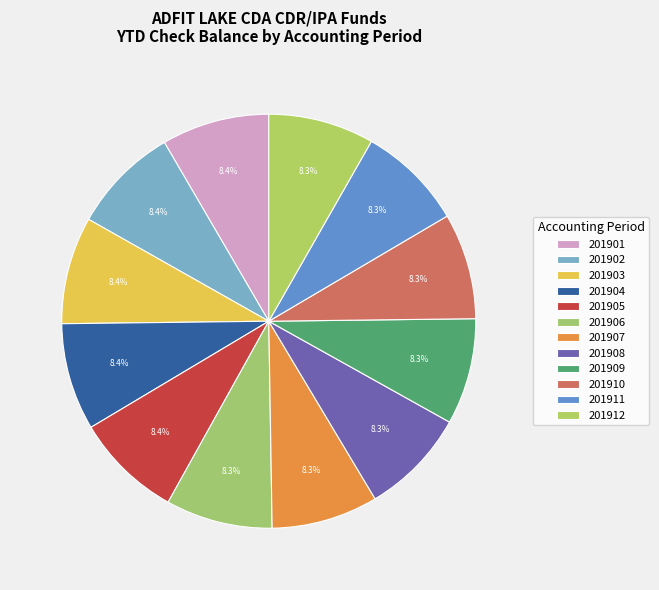

How many segments does this pie chart have?

12